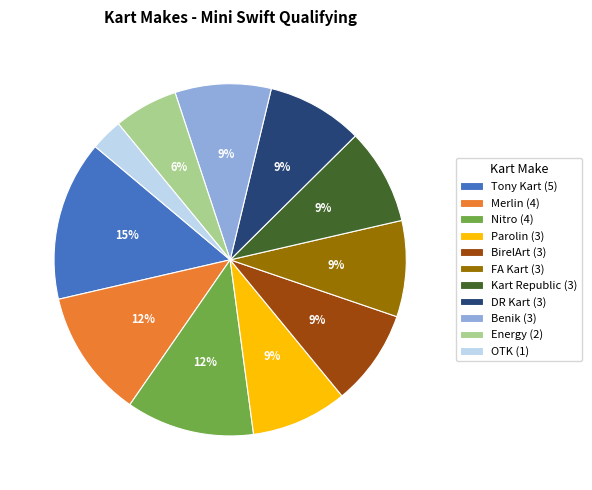

Approximately how many times larger is the value at OTK compared to DR Kart?

0.3